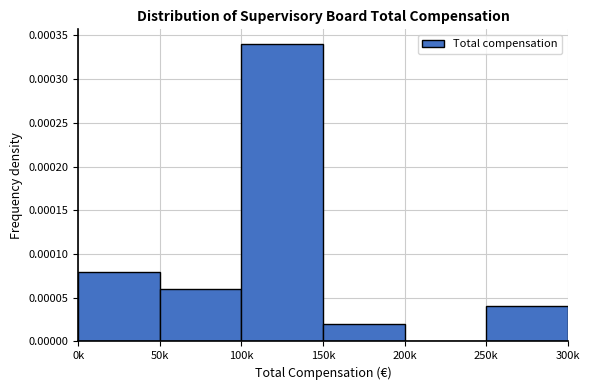

At which category does the chart reach its peak across all series?

100k